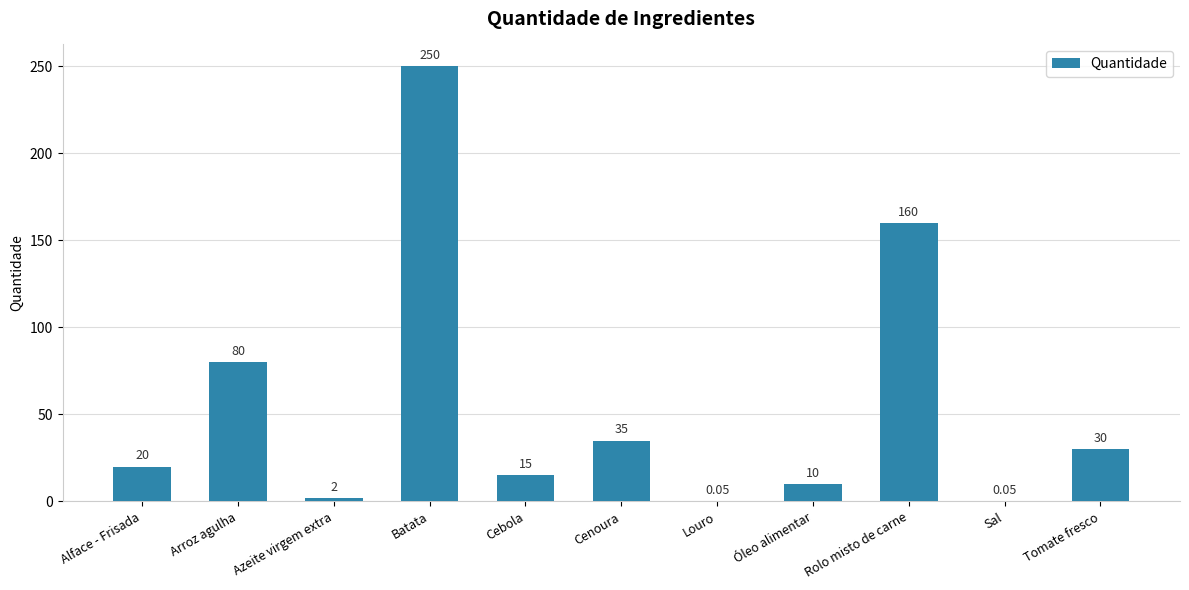

At which category does the chart reach its peak across all series?

Batata